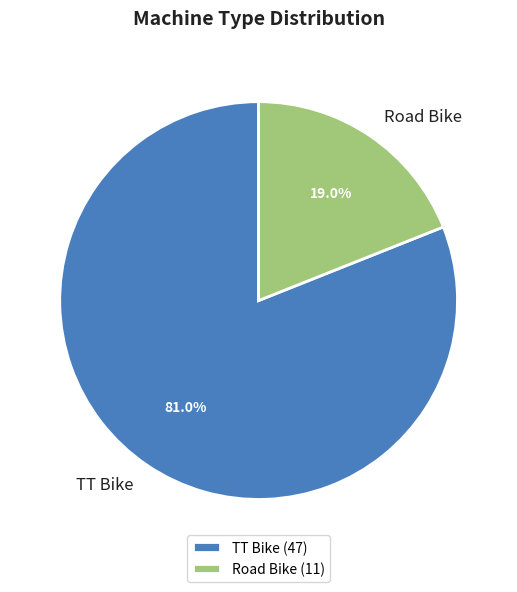

What is the ratio of the value at Road Bike to the value at TT Bike?

0.2